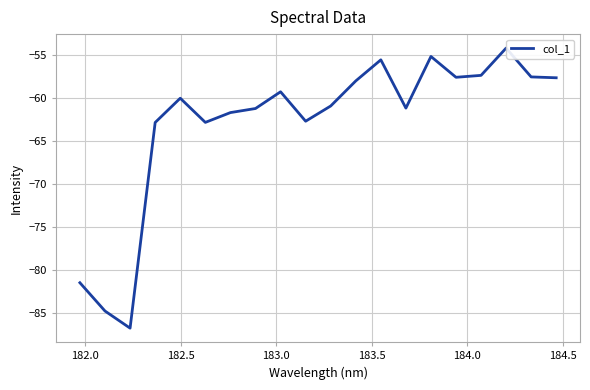

What is the minimum value shown in the chart?

-86.7